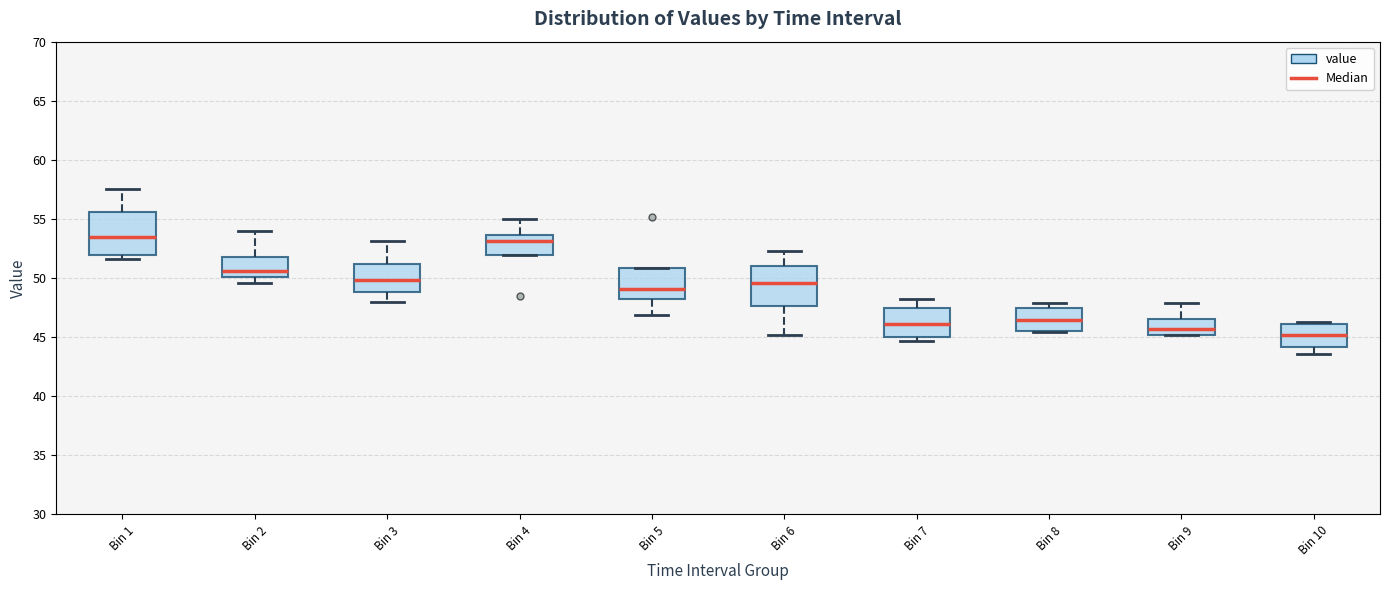

Where does the lower whisker of the box for Bin 10 end on the y-axis? The values are not printed on the chart, so give them approximately, as read against the axis.

43.5